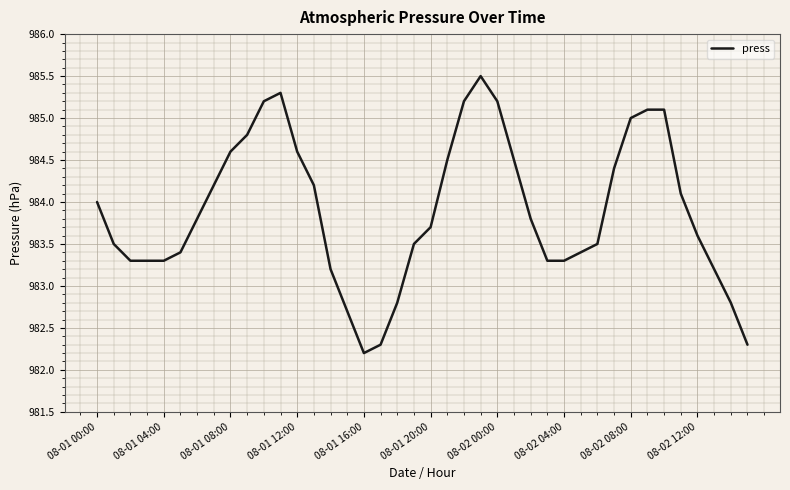

What is the greatest value displayed?

985.5